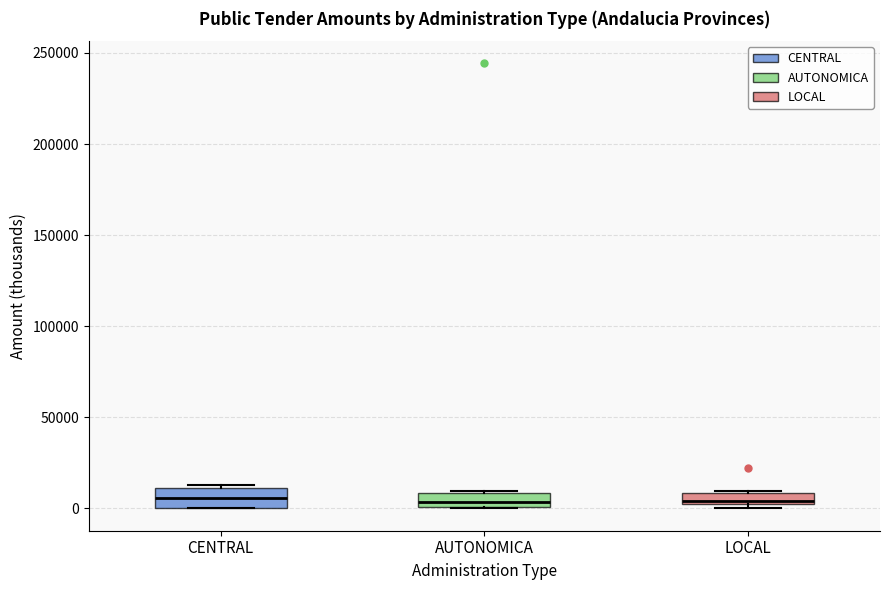

Where is the lower edge of the box for CENTRAL on the y-axis? The values are not printed on the chart, so give them approximately, as read against the axis.

0